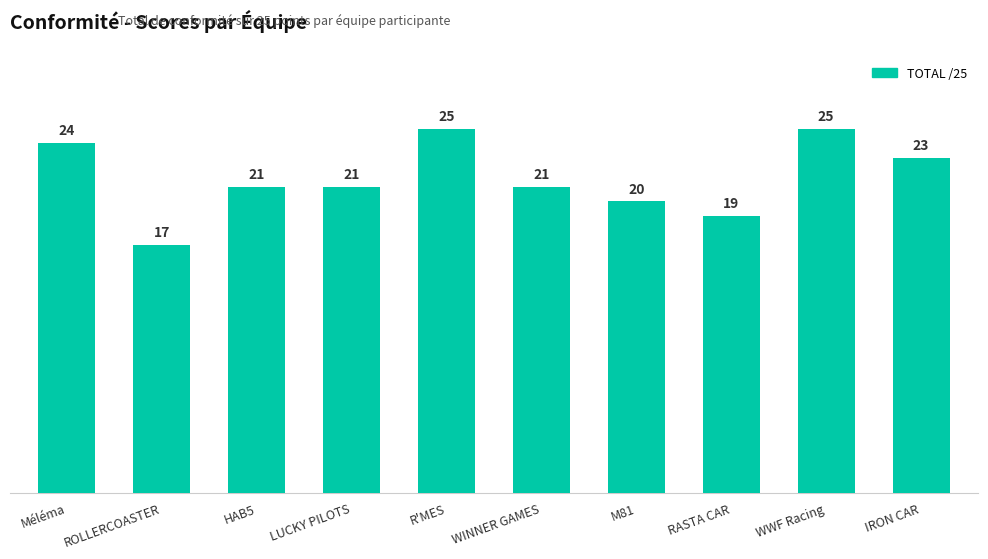

What is the value of the 4th bar from the left?

21